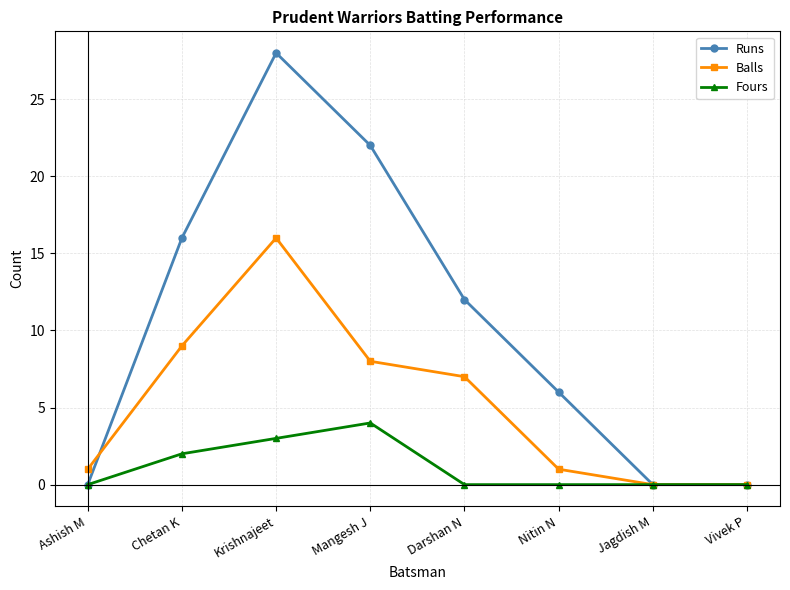

What is the maximum value shown in the chart?

28